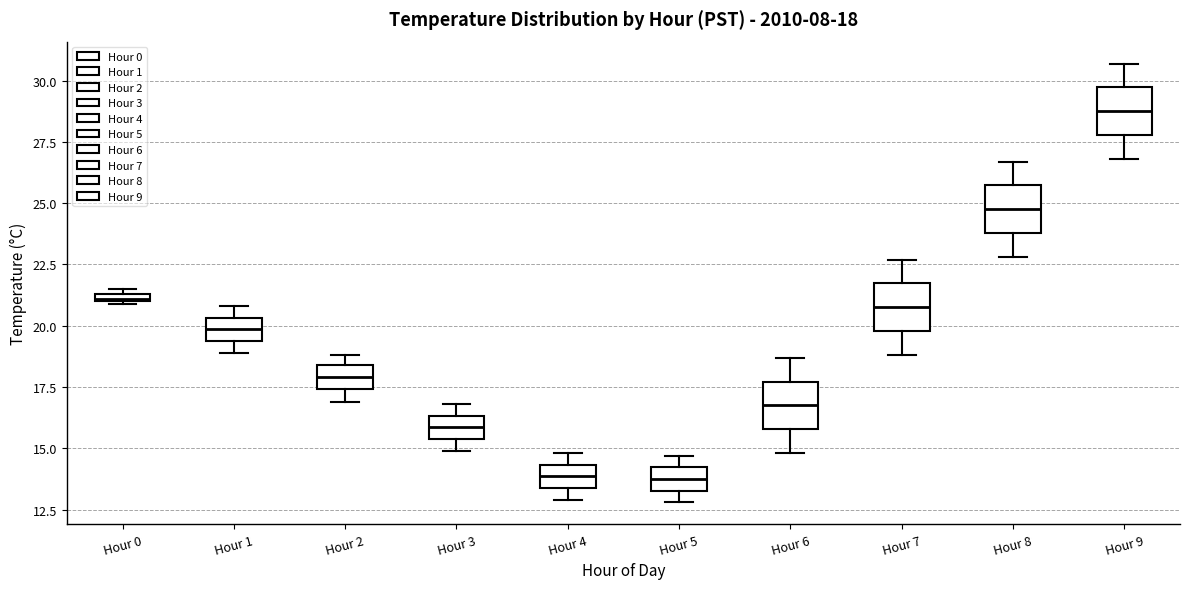

Which box has the highest median line?

Hour 9